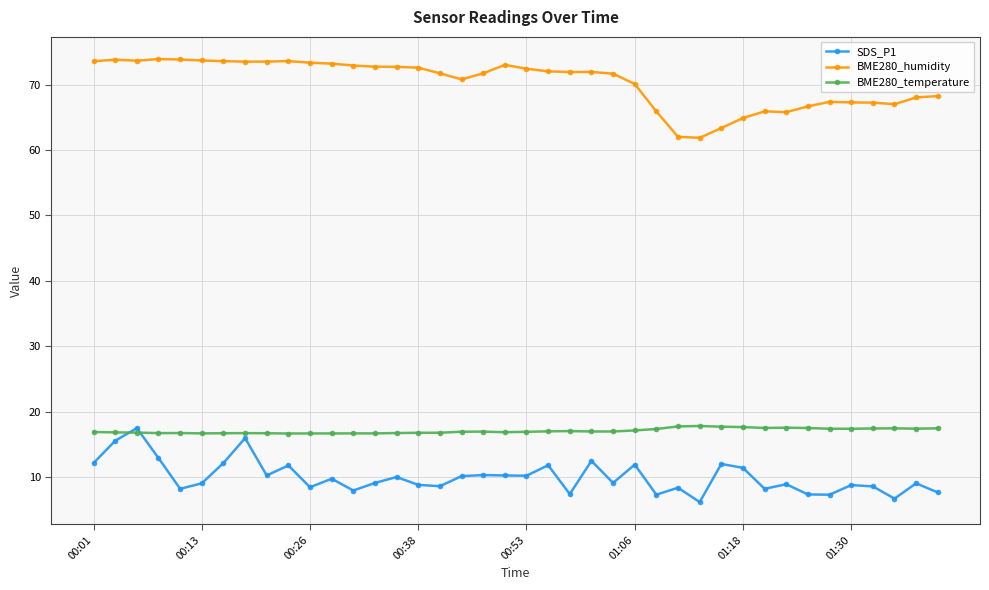

What is the value of the BME280_humidity point at the 18th from the left?

70.8